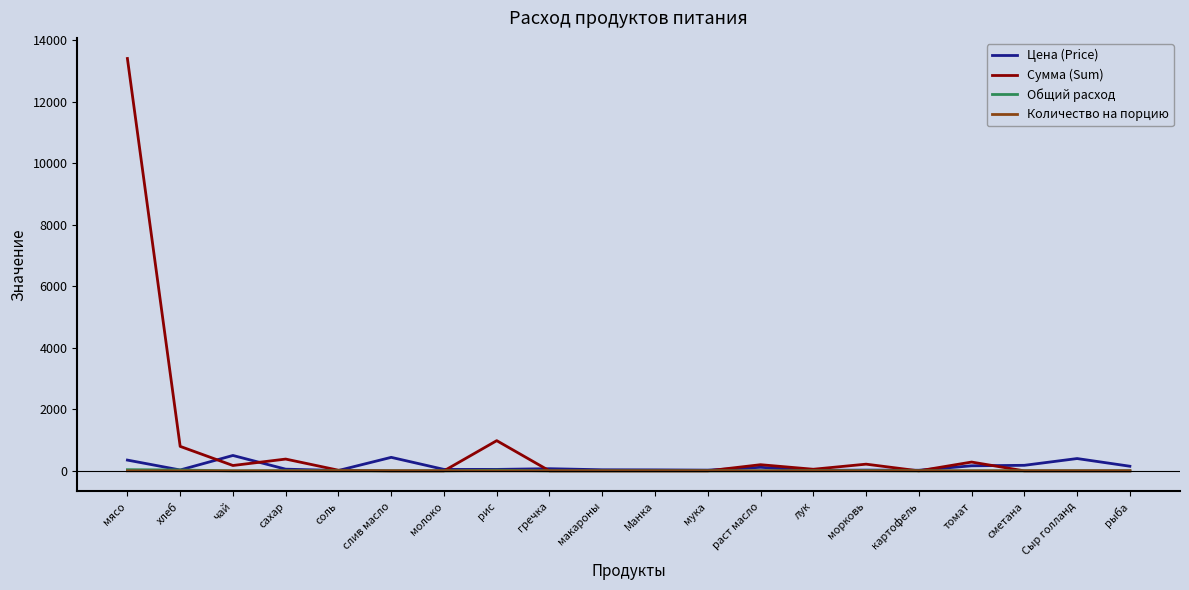

Which category has the highest value across all series?

мясо